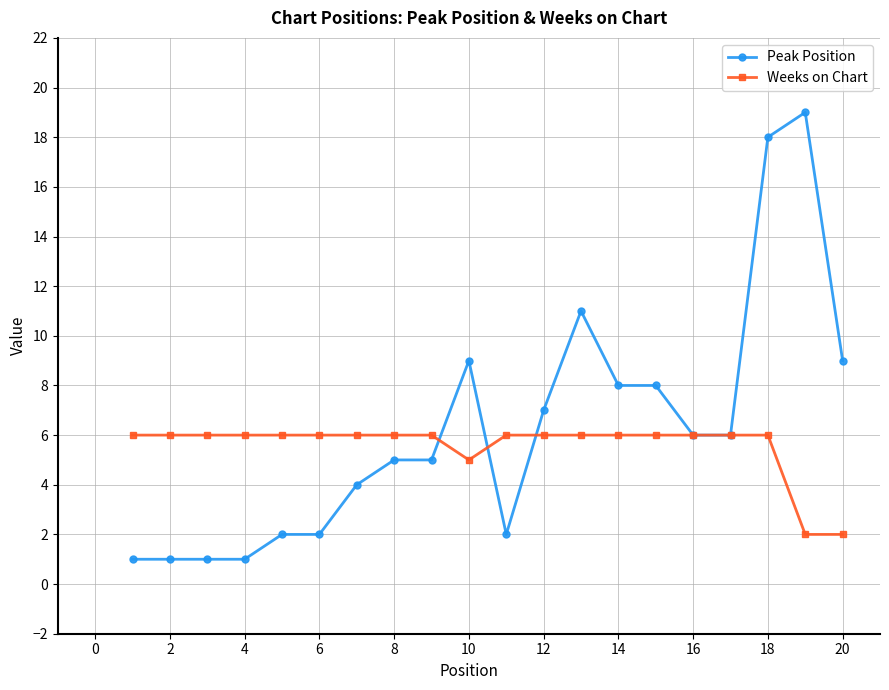

Which series has the largest range (max minus min)?

Peak Position